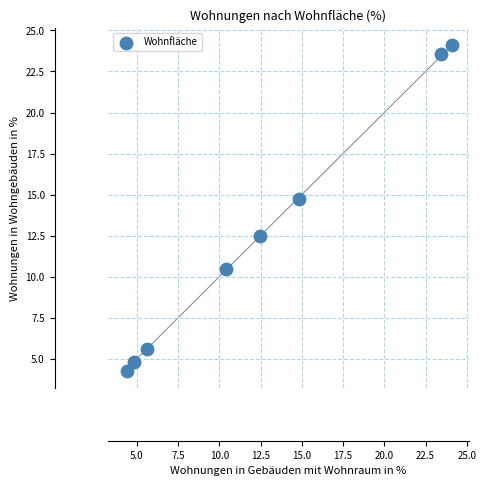

What Y value in the scatter plot is closest to 14?

14.7